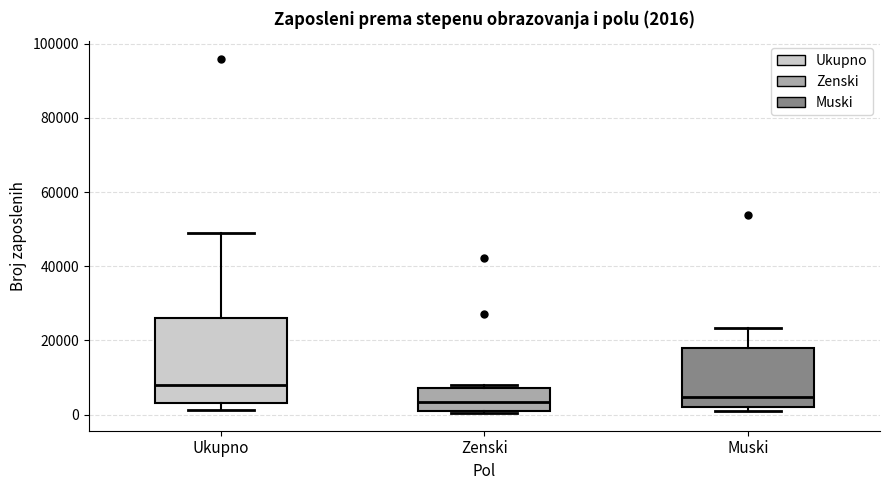

Comparing the boxes themselves (not the whiskers), which one is the tallest?

Ukupno